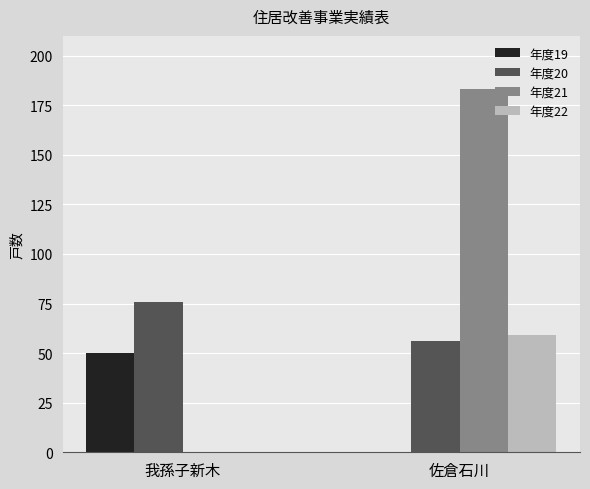

How many positive values does the 年度21 series have?

1